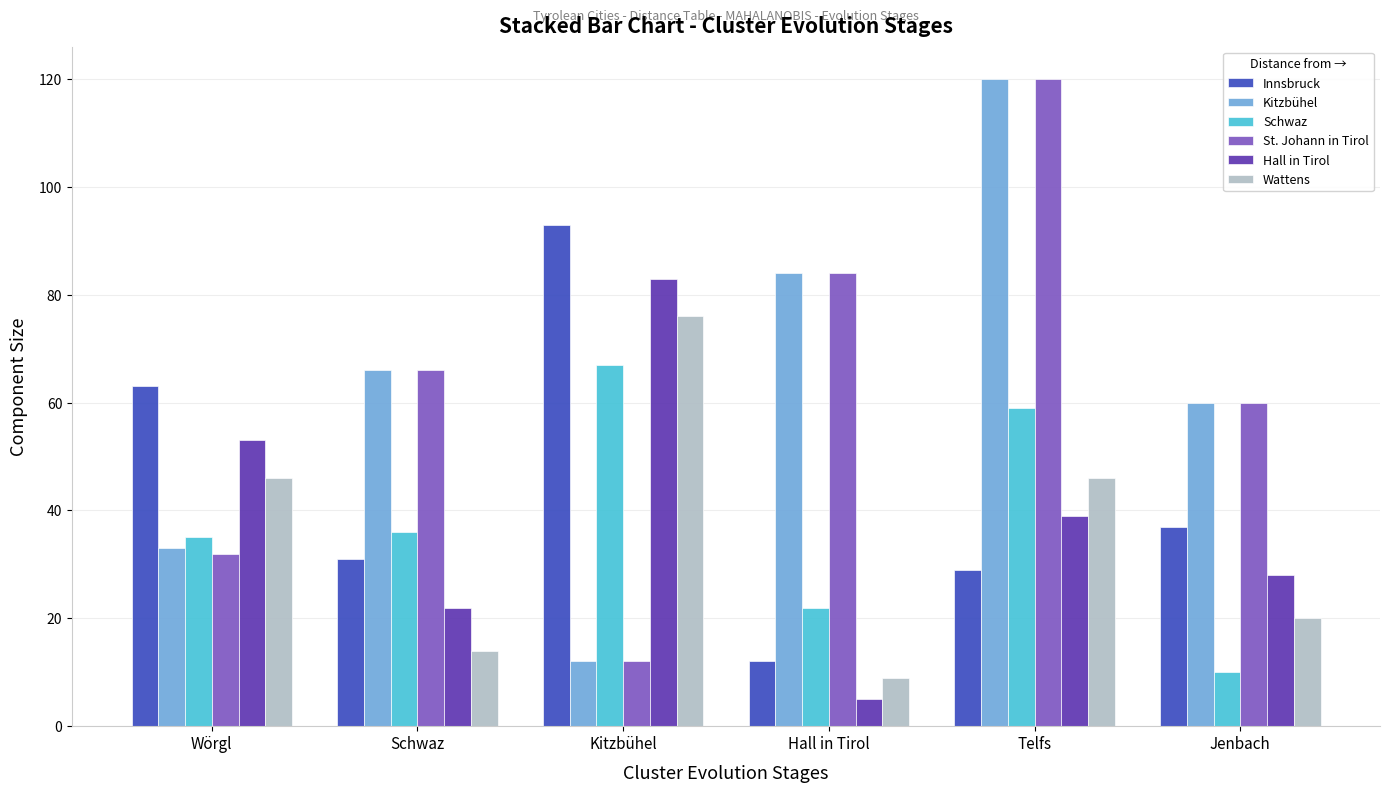

What is the value of the Wattens bar at the 3rd from the left?

76